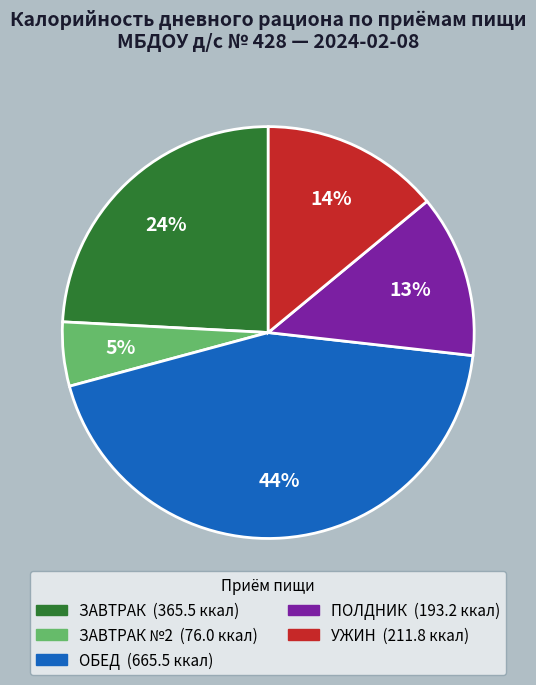

Count the number of slices in the pie.

5